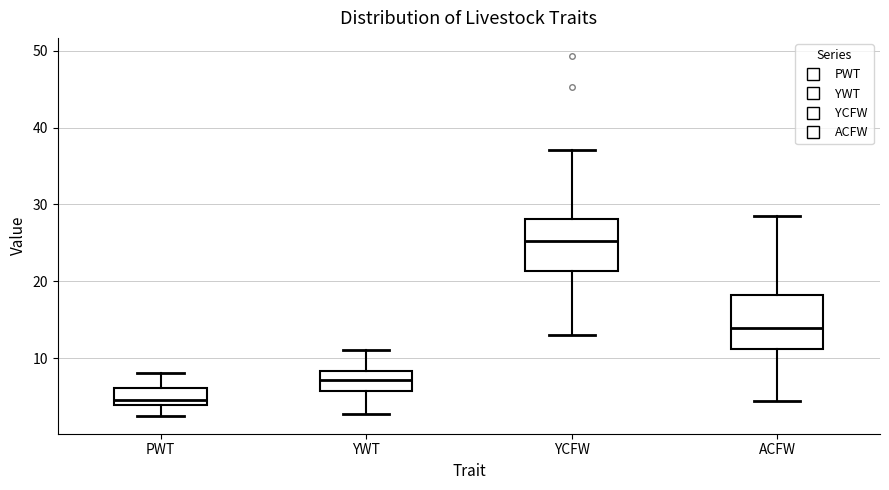

Where is the upper edge of the box for YWT on the y-axis? The values are not printed on the chart, so give them approximately, as read against the axis.

8